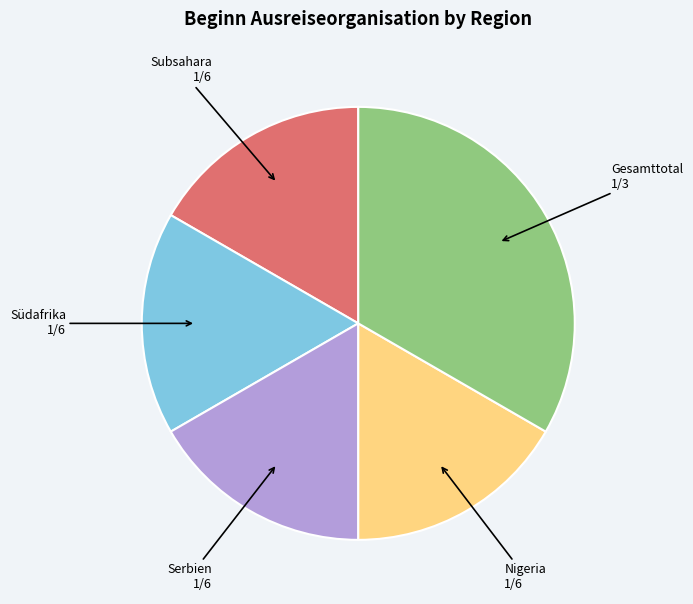

Does any single category account for the majority?

No